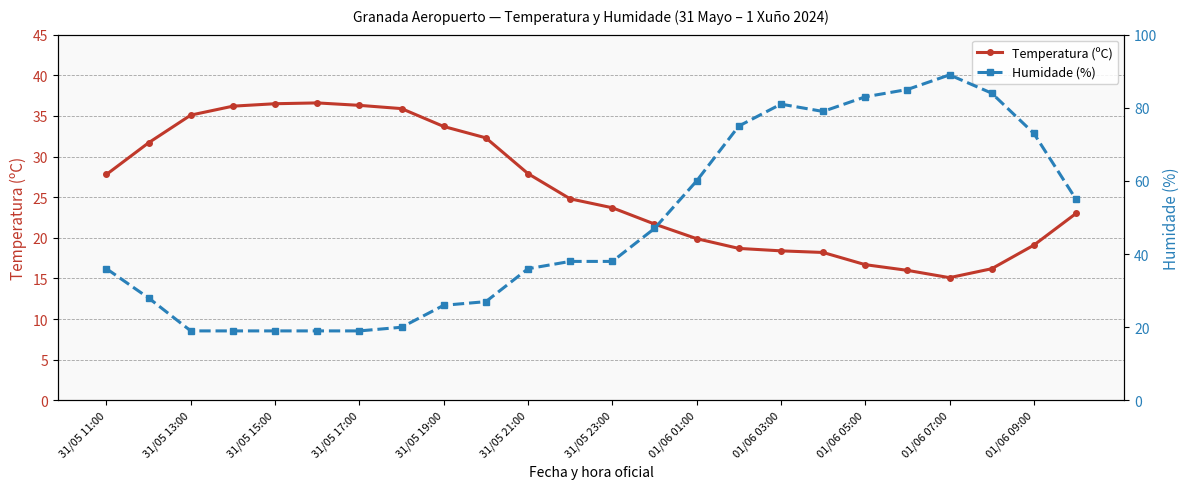

What is the maximum value shown in the chart?

89.0